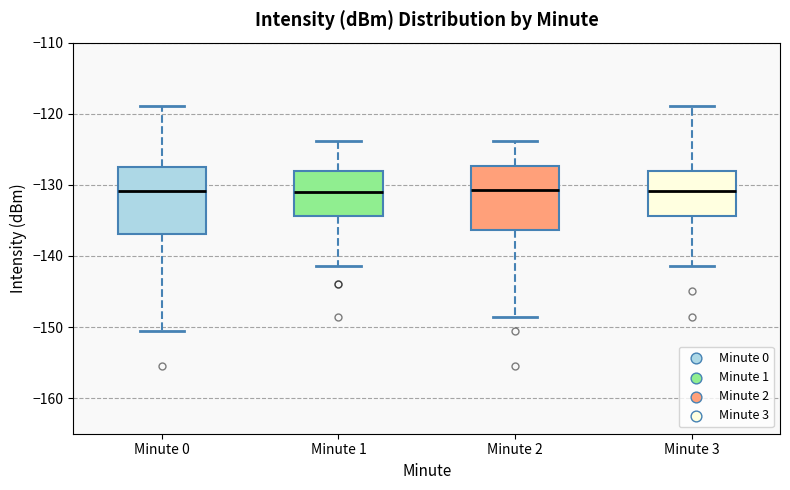

Where does the lower whisker of the box for Minute 0 end on the y-axis? The values are not printed on the chart, so give them approximately, as read against the axis.

-151